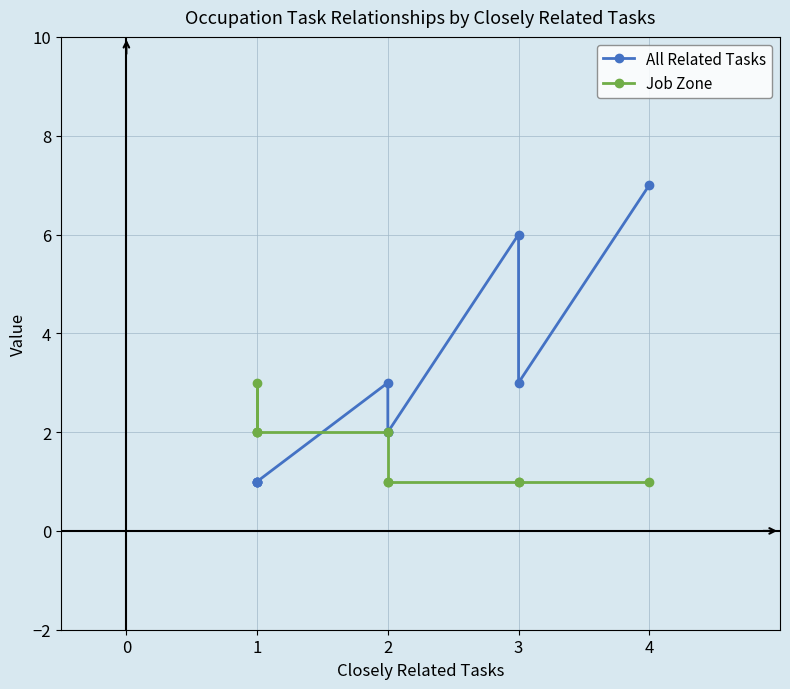

Which series has the widest spread of values?

All Related Tasks